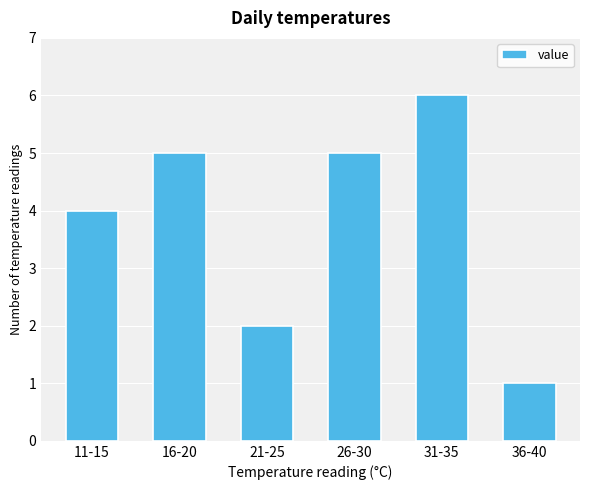

Reading left to right, transcribe all the data shown in this chart.

11-15=4	16-20=5	21-25=2	26-30=5	31-35=6	36-40=1